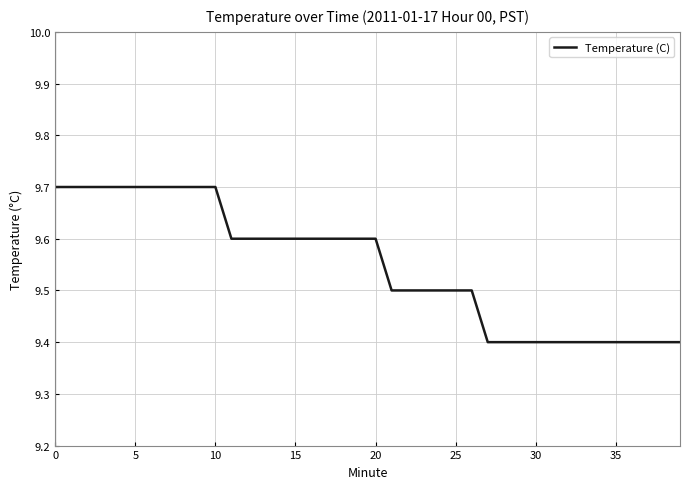

What is the difference between the maximum and minimum values?

0.3